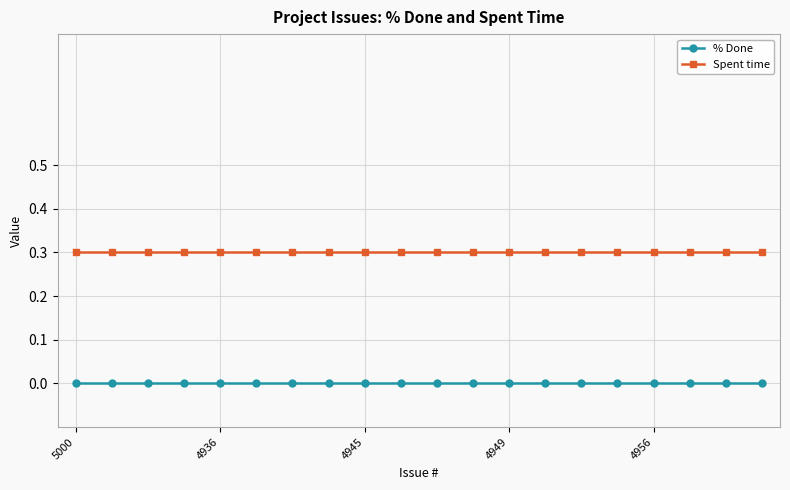

Which series has the widest spread of values?

% Done